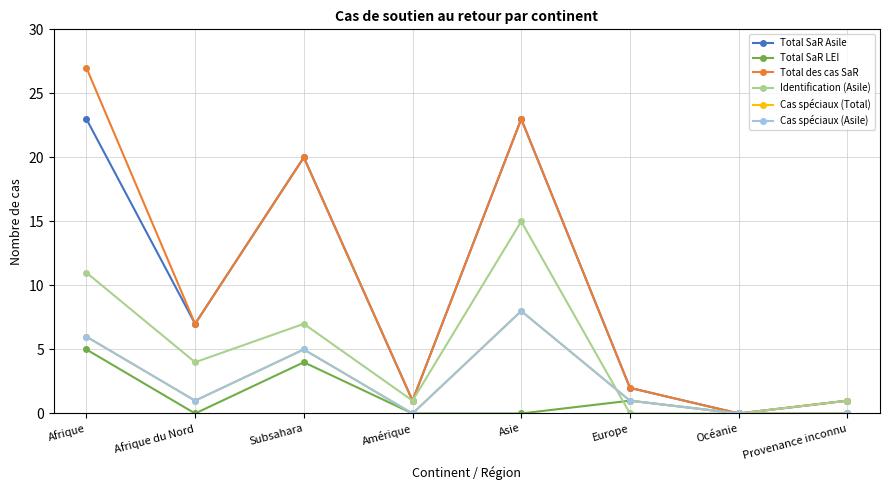

True or false: Total des cas SaR and Total SaR LEI cross at least once.

False